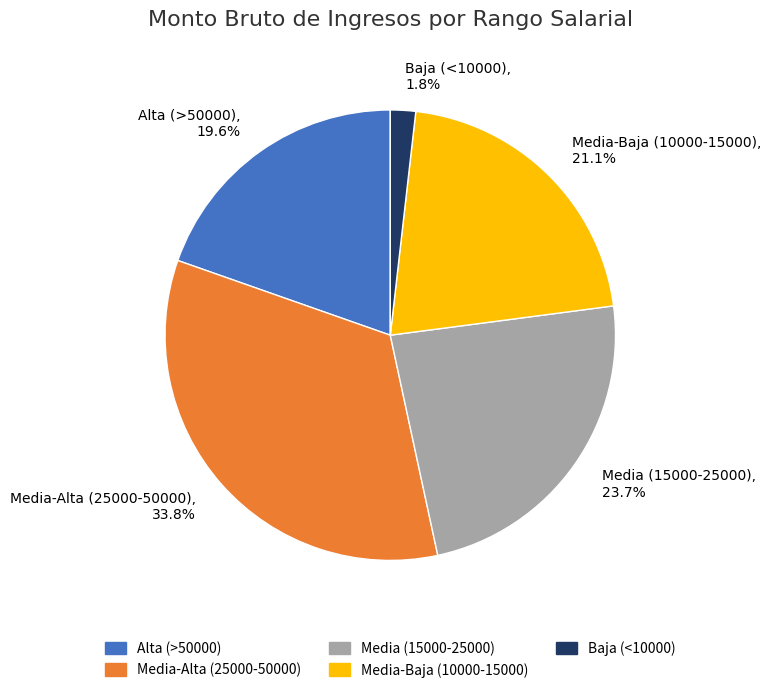

Is there any slice that represents more than half of the pie?

No